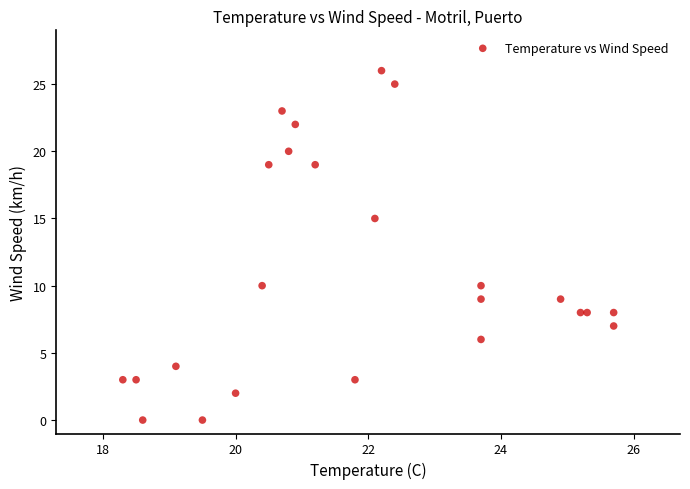

What is the range of Y values (max minus min)?

26